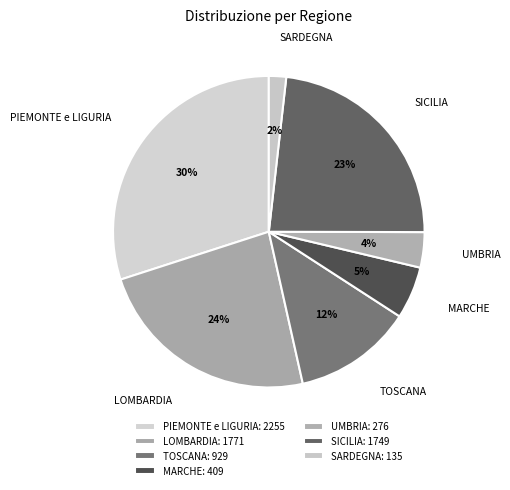

Between SARDEGNA and LOMBARDIA, which is larger?

LOMBARDIA